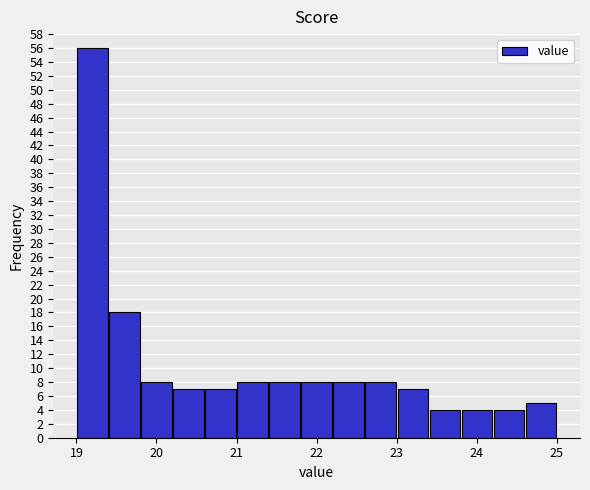

Reading left to right, transcribe this chart: for each bar, give the range it covers on the x-axis and its height. The values are not printed on the chart, so give them approximately, as read against the axis.

19.0 to 19.4: 56
19.4 to 19.8: 18
19.8 to 20.2: 8
20.2 to 20.6: 7
20.6 to 21.0: 7
21.0 to 21.4: 8
21.4 to 21.8: 8
21.8 to 22.2: 8
22.2 to 22.6: 8
22.6 to 23.0: 8
23.0 to 23.4: 7
23.4 to 23.8: 4
23.8 to 24.2: 4
24.2 to 24.6: 4
24.6 to 25.0: 5